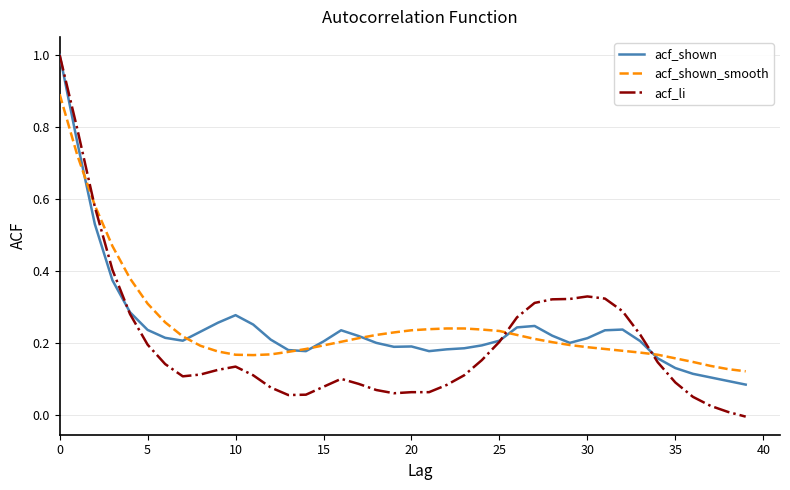

Does the chart have visible grid lines?

Yes